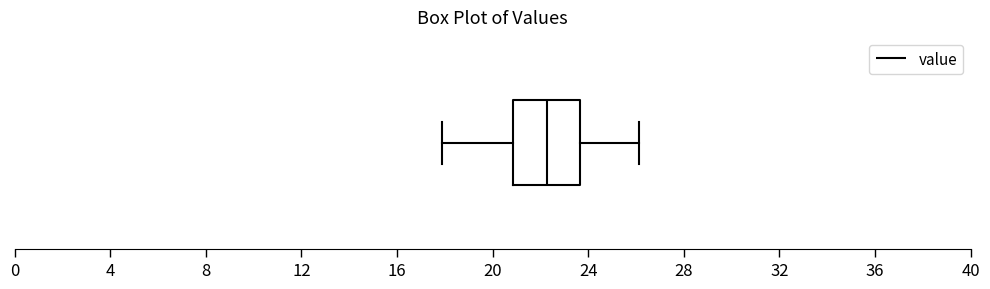

Read this box plot against the x-axis: the position of the median line, the range covered by the box, and the ends of both whiskers. The values are not printed on the chart, so give them approximately, as read against the axis.

median 22.5, box 21.0 to 23.5, whiskers 18.0 to 26.0